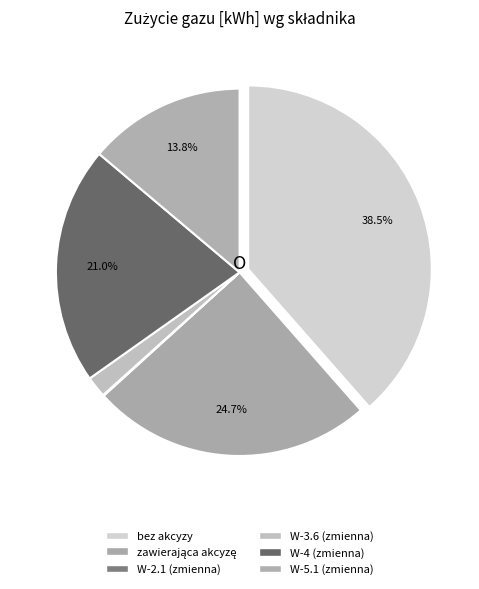

How much of the chart is everything except W-5.1 (zmienna)?

86.2%